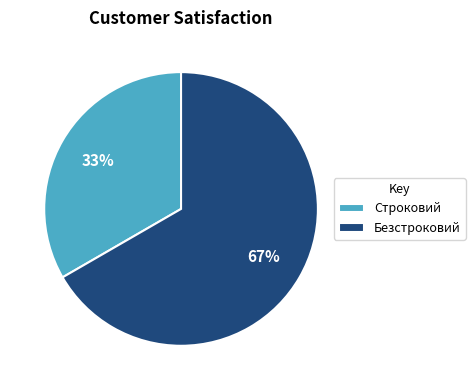

Does any single category account for the majority?

Yes